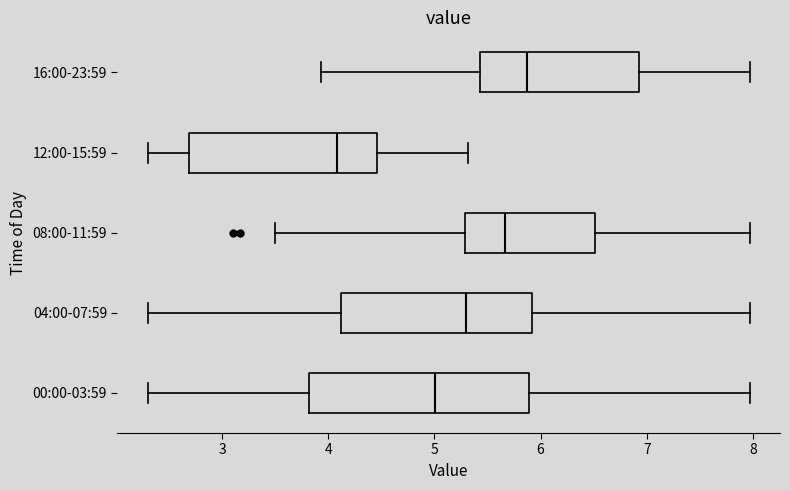

Reading bottom to top, read every box against the x-axis: the position of its median line, the range the box covers, and the ends of its whiskers. The values are not printed on the chart, so give them approximately, as read against the axis.

00:00-03:59: median 5.0, box 3.8 to 5.9, whiskers 2.3 to 8.0
04:00-07:59: median 5.3, box 4.1 to 5.9, whiskers 2.3 to 8.0
08:00-11:59: median 5.7, box 5.3 to 6.5, whiskers 3.5 to 8.0
12:00-15:59: median 4.1, box 2.7 to 4.5, whiskers 2.3 to 5.3
16:00-23:59: median 5.9, box 5.4 to 6.9, whiskers 3.9 to 8.0